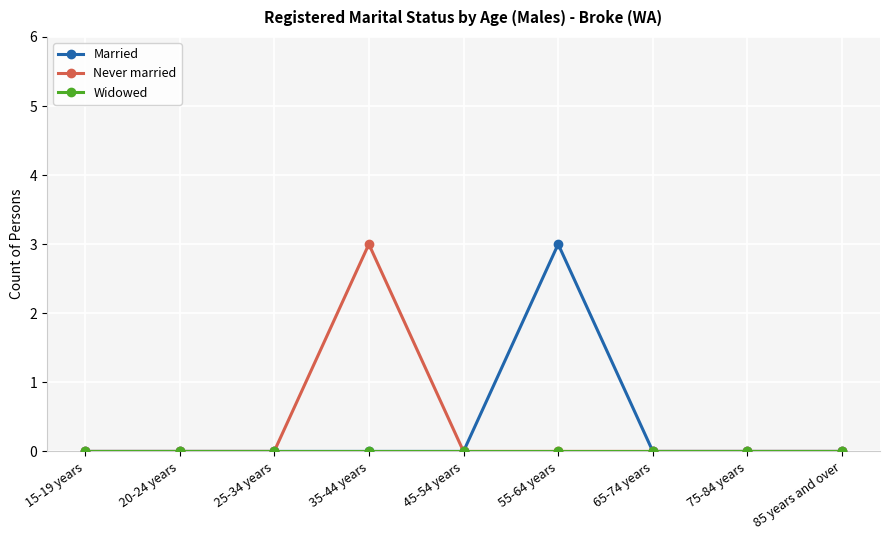

True or false: Married has a value of 0 at 20-24 years.

True